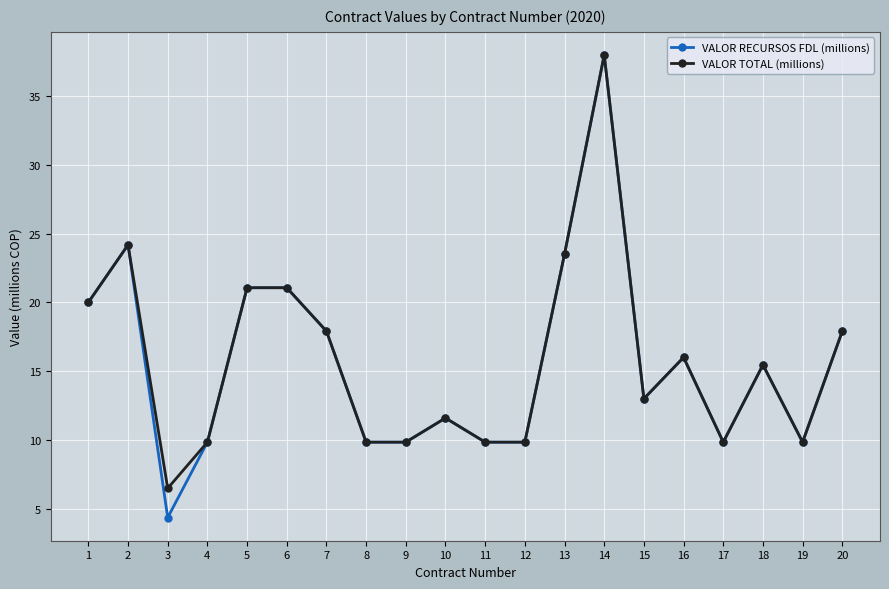

What is the lowest value of the VALOR TOTAL (millions) series?

6.5